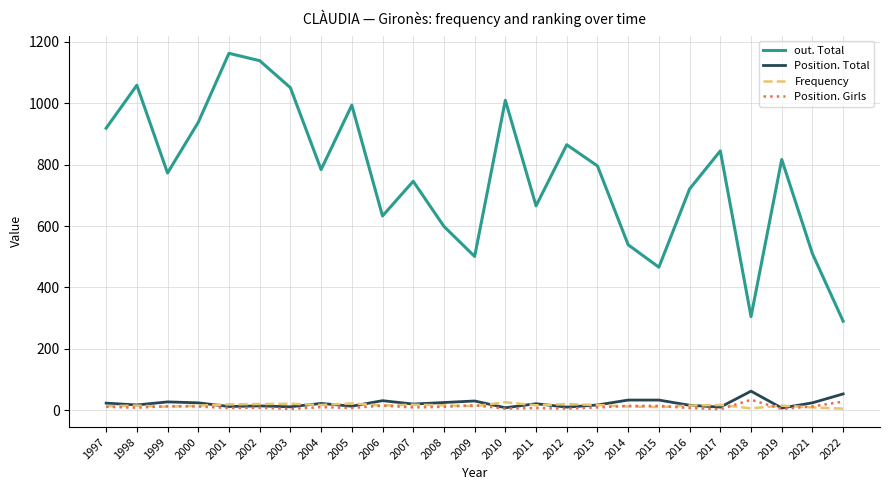

True or false: out. Total and Position. Girls intersect in this chart.

False